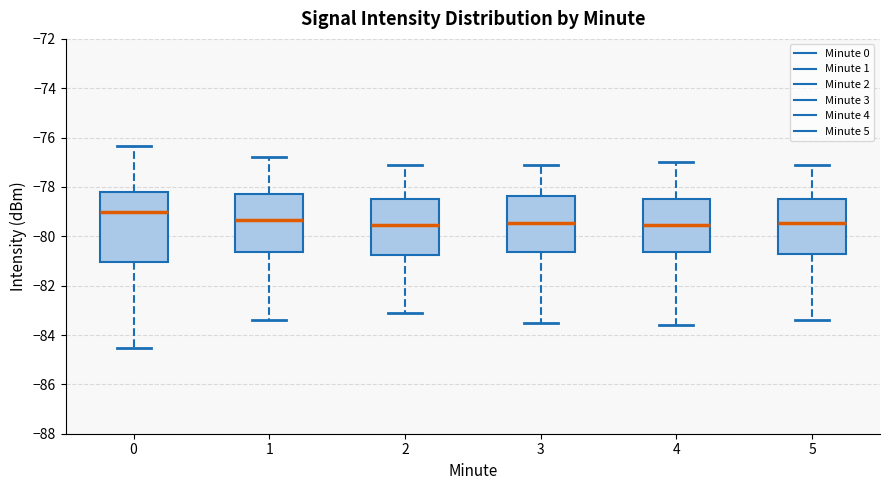

Reading left to right, read every box against the y-axis: the position of its median line, the range the box covers, and the ends of its whiskers. The values are not printed on the chart, so give them approximately, as read against the axis.

0: median -79.0, box -81.0 to -78.2, whiskers -84.6 to -76.4
1: median -79.4, box -80.6 to -78.2, whiskers -83.4 to -76.8
2: median -79.6, box -80.8 to -78.4, whiskers -83.0 to -77.0
3: median -79.4, box -80.6 to -78.4, whiskers -83.4 to -77.0
4: median -79.6, box -80.6 to -78.4, whiskers -83.6 to -77.0
5: median -79.4, box -80.8 to -78.4, whiskers -83.4 to -77.0